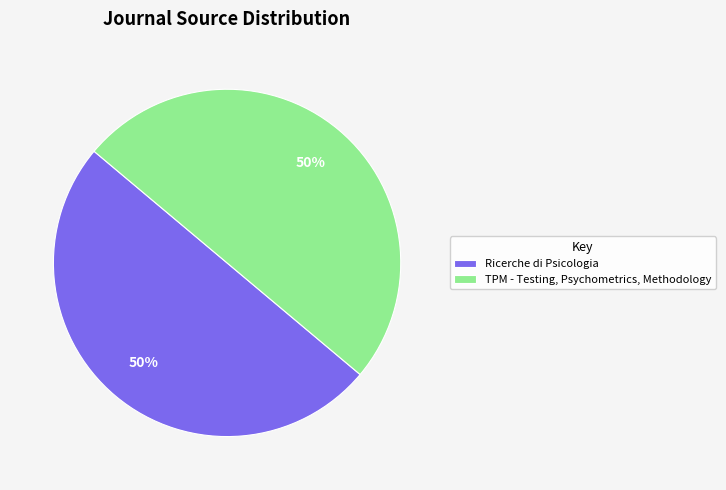

Combined, do Ricerche di Psicologia and TPM - Testing, Psychometrics, Methodology account for over 50%?

Yes